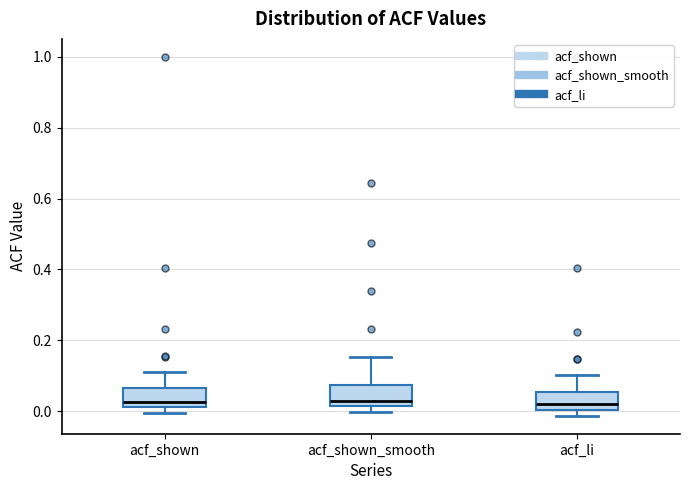

Reading left to right, read every box against the y-axis: the position of its median line, the range the box covers, and the ends of its whiskers. The values are not printed on the chart, so give them approximately, as read against the axis.

acf_shown: median 0.02 (just above the box's lower edge), box 0.02 to 0.06, whiskers 0.00 to 0.12
acf_shown_smooth: median 0.02 (just above the box's lower edge), box 0.02 to 0.08, whiskers 0.00 to 0.16
acf_li: median 0.02, box 0.00 to 0.06, whiskers -0.02 to 0.10